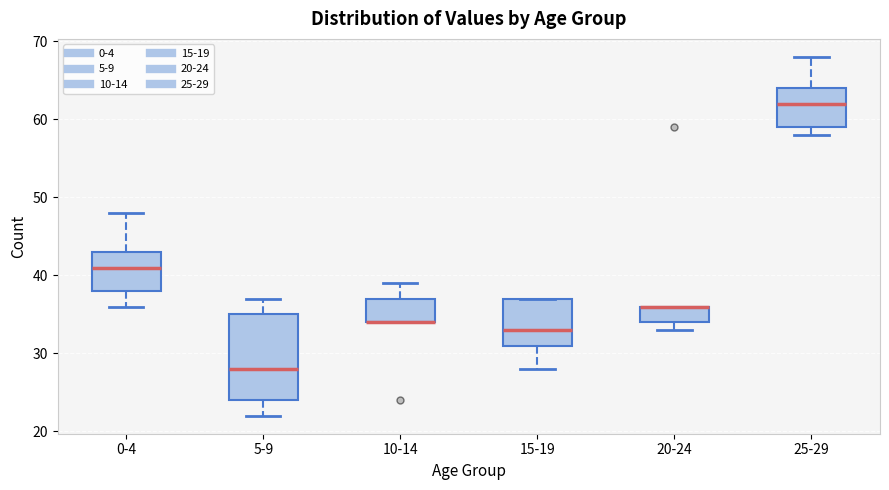

Reading left to right, read every box against the y-axis: the position of its median line, the range the box covers, and the ends of its whiskers. The values are not printed on the chart, so give them approximately, as read against the axis.

0-4: median 41, box 38 to 43, whiskers 36 to 48
5-9: median 28, box 24 to 35, whiskers 22 to 37
10-14: median 34 (drawn on the box's lower edge), box 34 to 37, whiskers 34 to 39
15-19: median 33, box 31 to 37, whiskers 28 to 37
20-24: median 36 (drawn on the box's upper edge), box 34 to 36, whiskers 33 to 36
25-29: median 62, box 59 to 64, whiskers 58 to 68